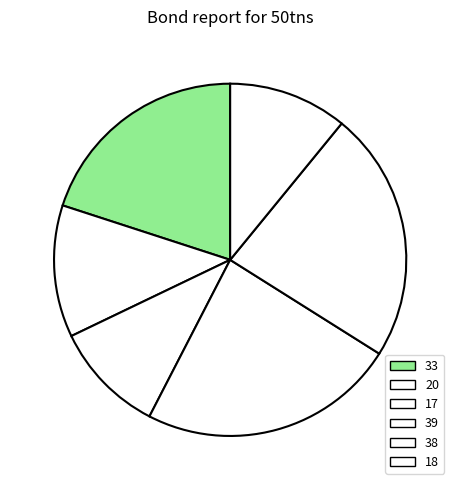

What is the change in value from 33 to 18?

-15